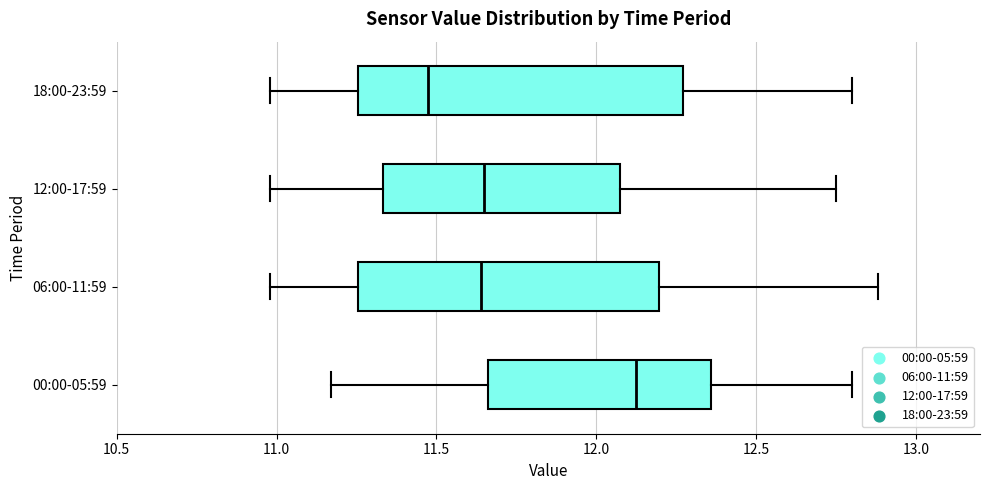

Reading bottom to top, read every box against the x-axis: the position of its median line, the range the box covers, and the ends of its whiskers. The values are not printed on the chart, so give them approximately, as read against the axis.

00:00-05:59: median 12.15, box 11.65 to 12.35, whiskers 11.15 to 12.80
06:00-11:59: median 11.65, box 11.25 to 12.20, whiskers 11.00 to 12.90
12:00-17:59: median 11.65, box 11.35 to 12.05, whiskers 11.00 to 12.75
18:00-23:59: median 11.50, box 11.25 to 12.25, whiskers 11.00 to 12.80